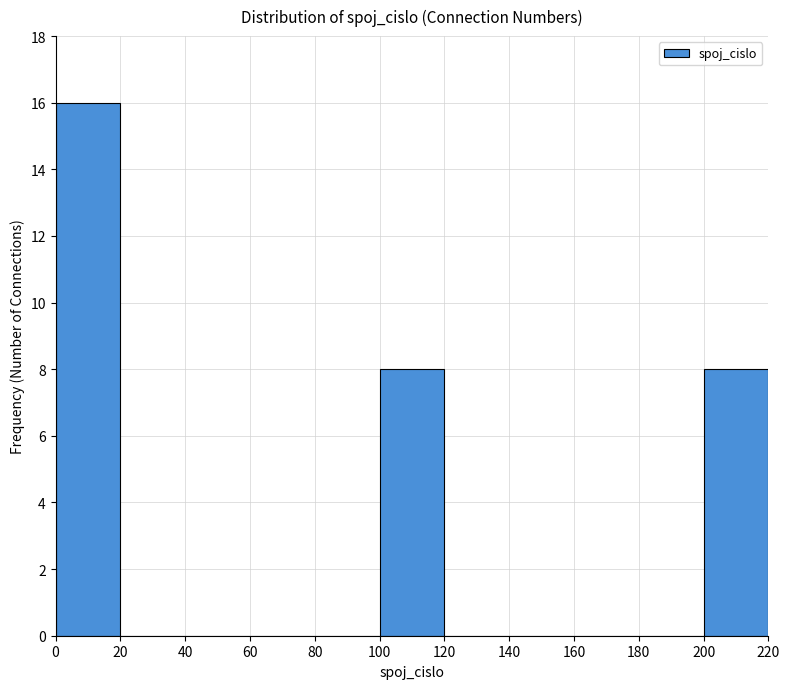

What is the height of the bar covering 0 to 20 on the x-axis? The values are not printed on the chart, so give them approximately, as read against the axis.

16